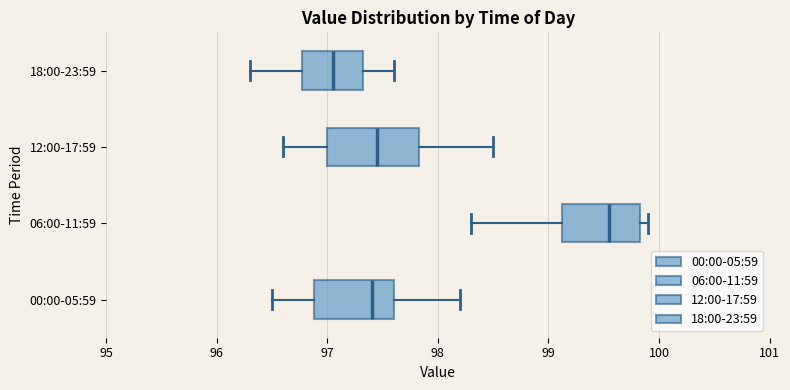

Which box is the widest, from its left edge to its right edge?

12:00-17:59